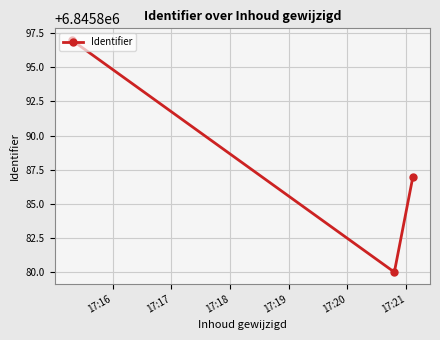

What is the difference between the maximum and second lowest values?

10